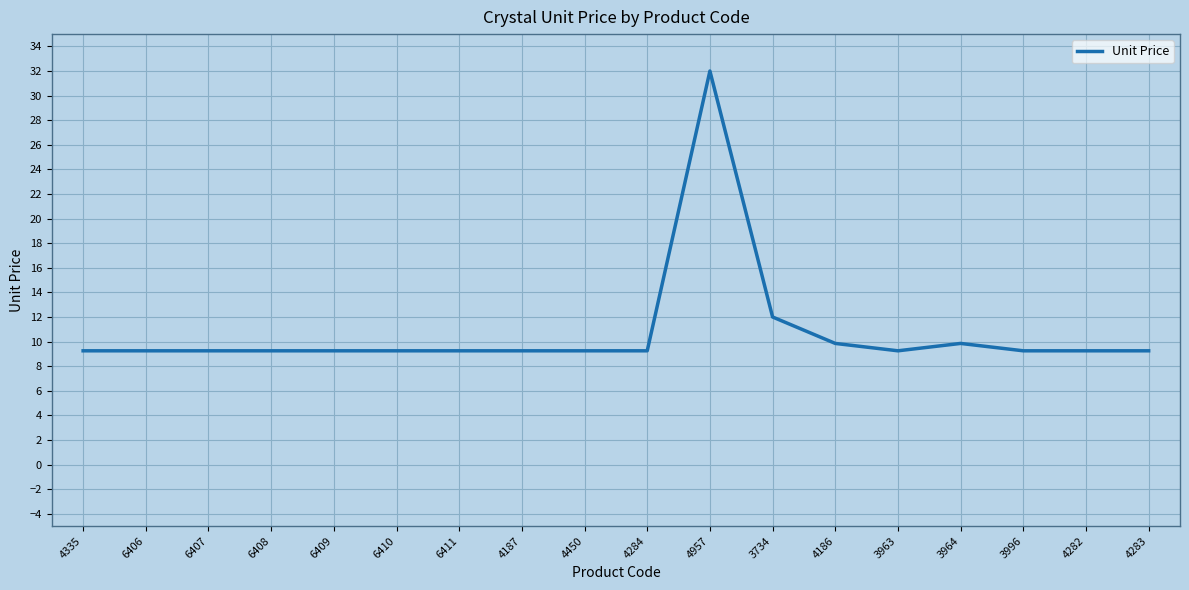

What position from the left is 6411?

7